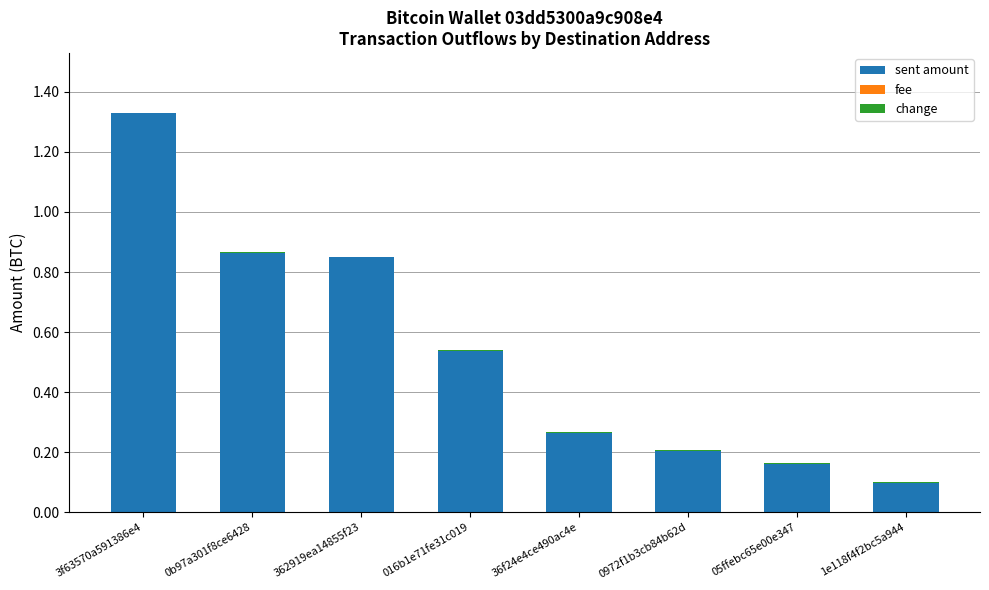

The sent amount series shows 0.2 at 0972f1b3cb84b62d. True or false?

True